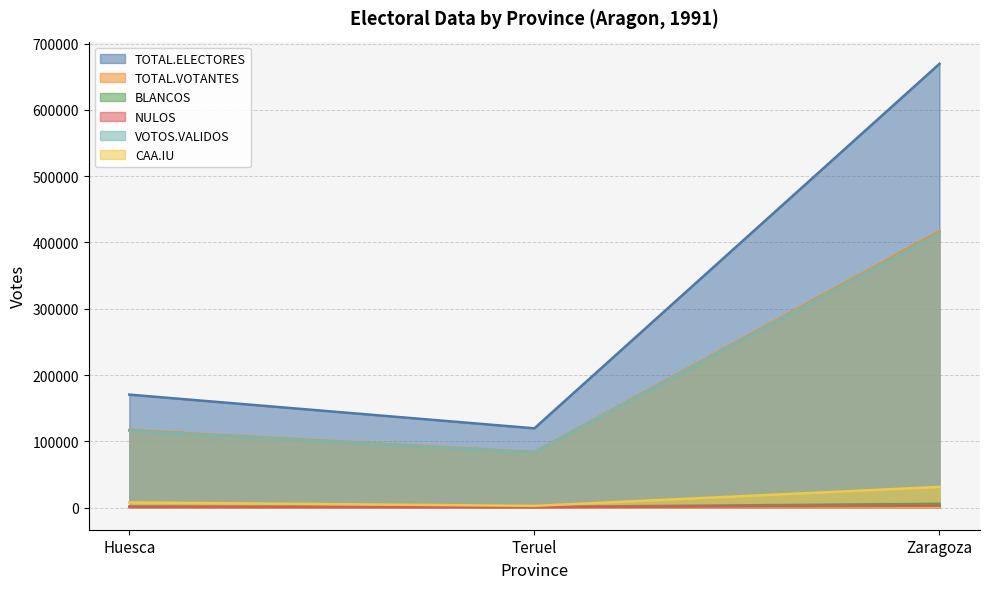

What is the difference between the TOTAL.VOTANTES values at Teruel and Zaragoza?

333105